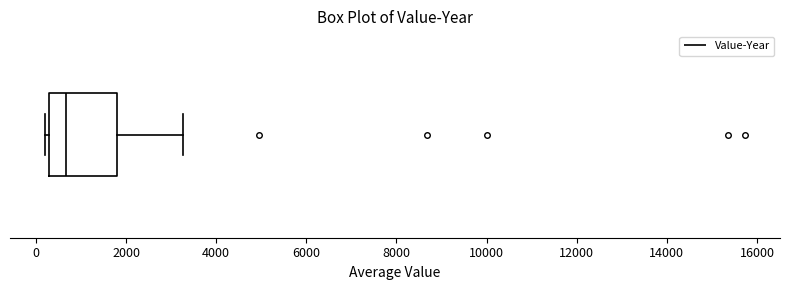

Transcribe this box plot: give where the median line is, the range the box spans, and where the two whiskers end, as read against the x-axis. The values are not printed on the chart, so give them approximately, as read against the axis.

median 600, box 200 to 1800, whiskers 200 (just left of the box's left edge) to 3200